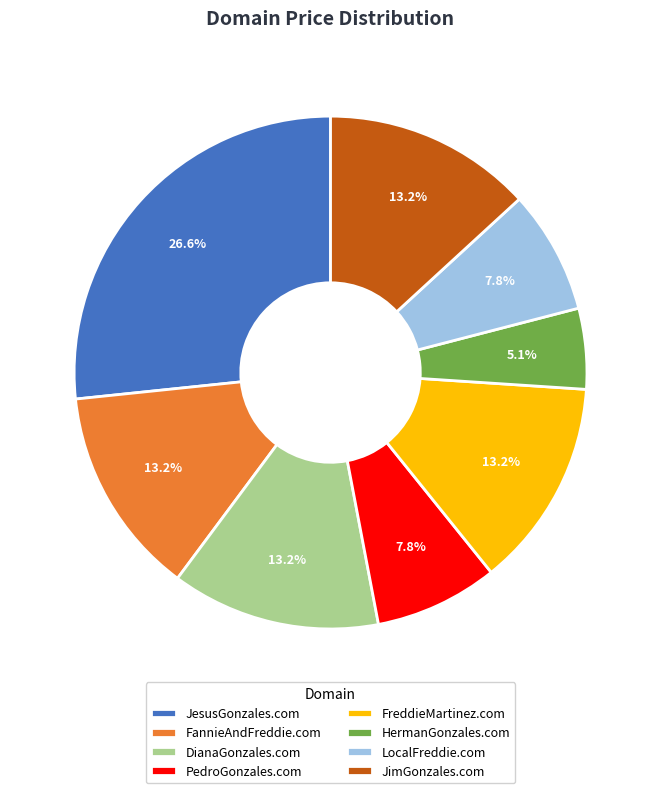

What percentage is the PedroGonzales.com slice, to the nearest percent?

8%